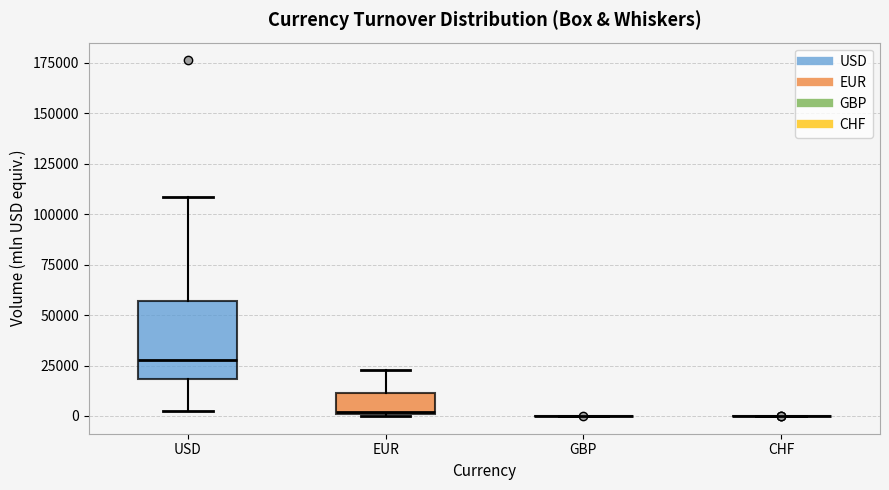

Comparing the boxes themselves (not the whiskers), which one is the tallest?

USD